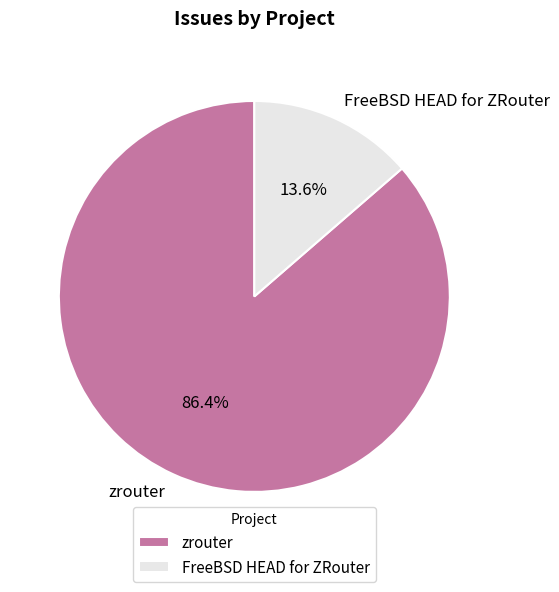

Rank the categories by value from lowest to highest.

FreeBSD HEAD for ZRouter, zrouter